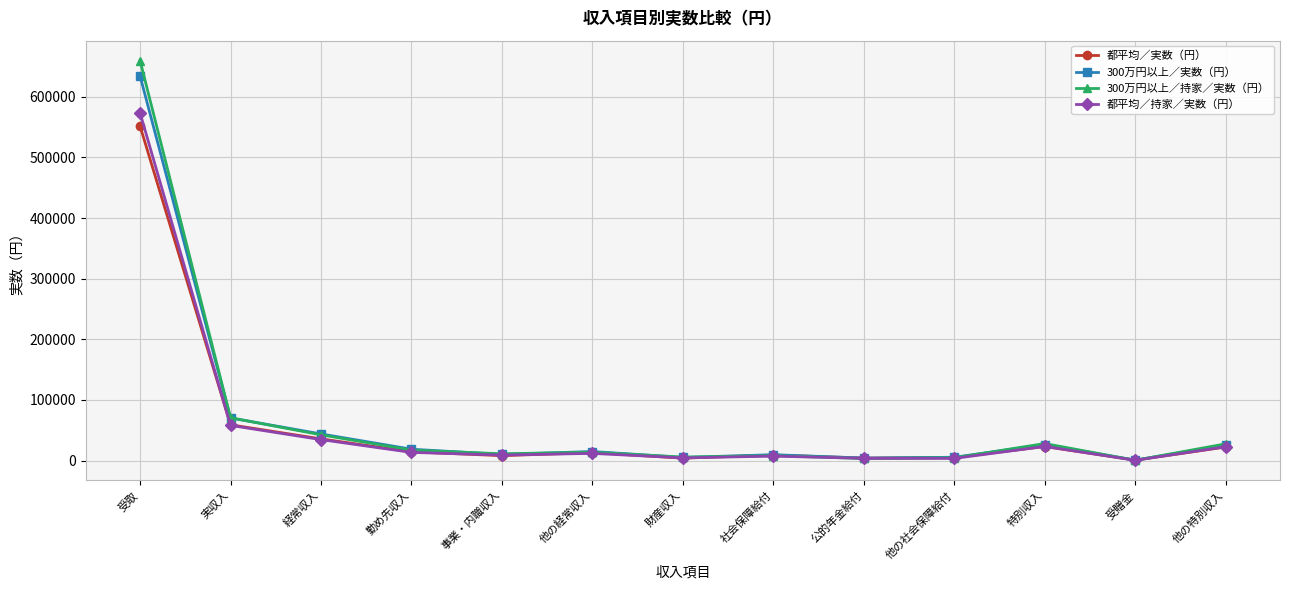

What is the minimum value for 300万円以上／持家／実数（円）?

487